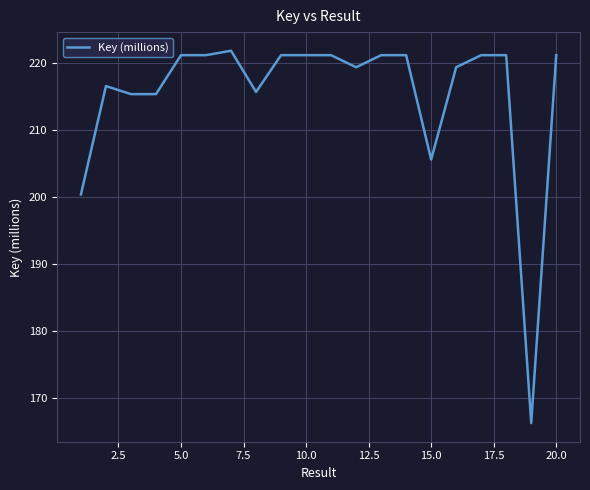

What is the greatest value displayed?

221.9